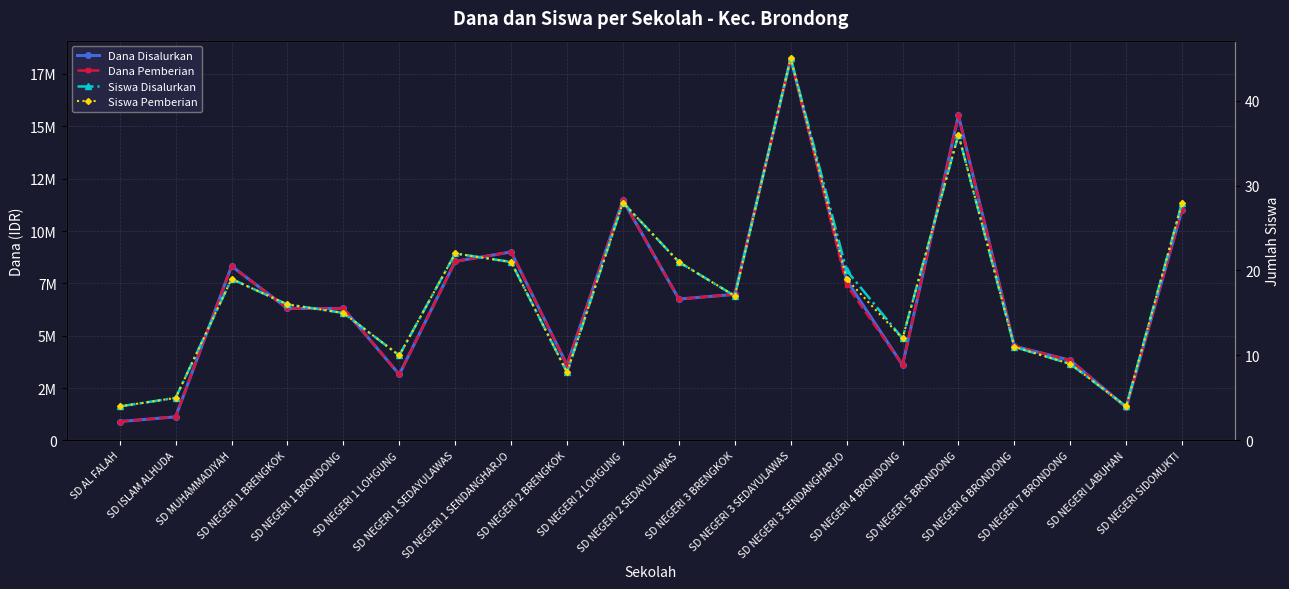

True or false: Siswa Disalurkan and Dana Pemberian intersect in this chart.

False